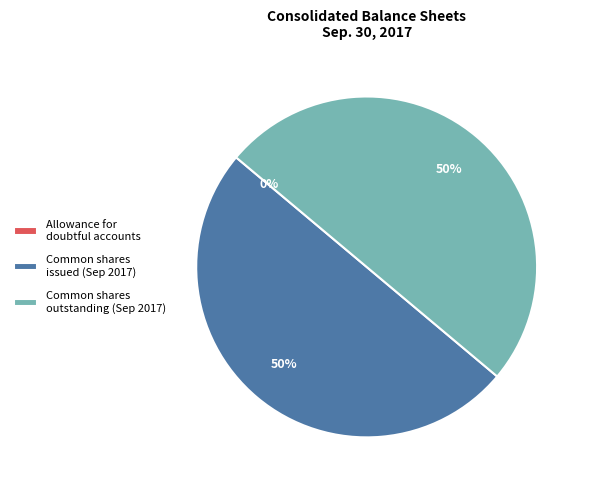

To the nearest percent, what portion does Common shares outstanding (Sep 2017) represent?

50%